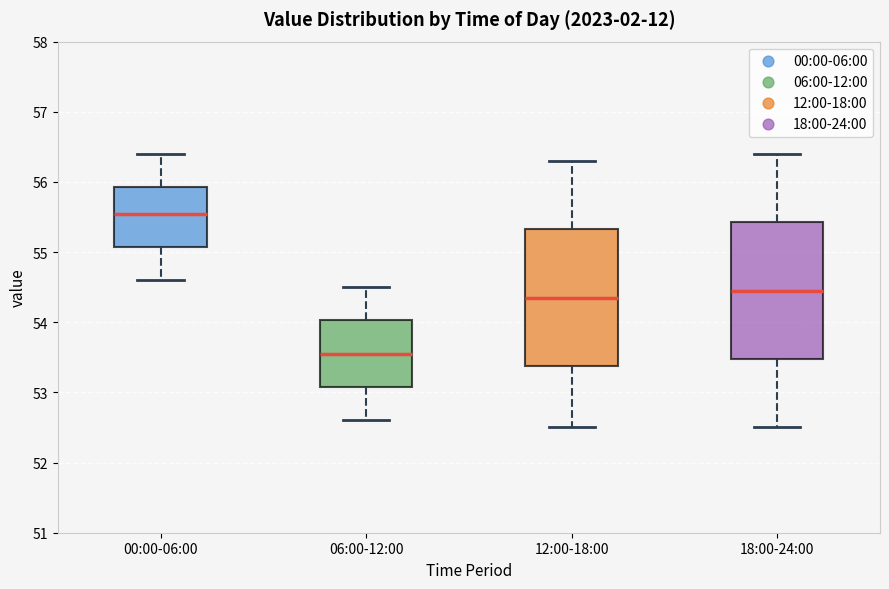

Reading left to right, transcribe this box plot: for each box, give where its median line is, the range the box spans, and where its two whiskers end, as read against the y-axis. The values are not printed on the chart, so give them approximately, as read against the axis.

00:00-06:00: median 55.6, box 55.1 to 55.9, whiskers 54.6 to 56.4
06:00-12:00: median 53.6, box 53.1 to 54.0, whiskers 52.6 to 54.5
12:00-18:00: median 54.4, box 53.4 to 55.3, whiskers 52.5 to 56.3
18:00-24:00: median 54.5, box 53.5 to 55.4, whiskers 52.5 to 56.4